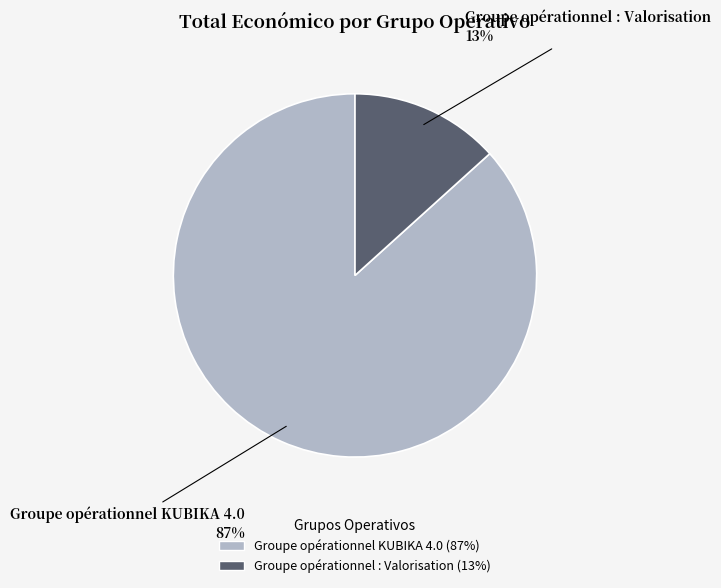

Does Groupe opérationnel : Valorisation account for over 50% of the chart?

No